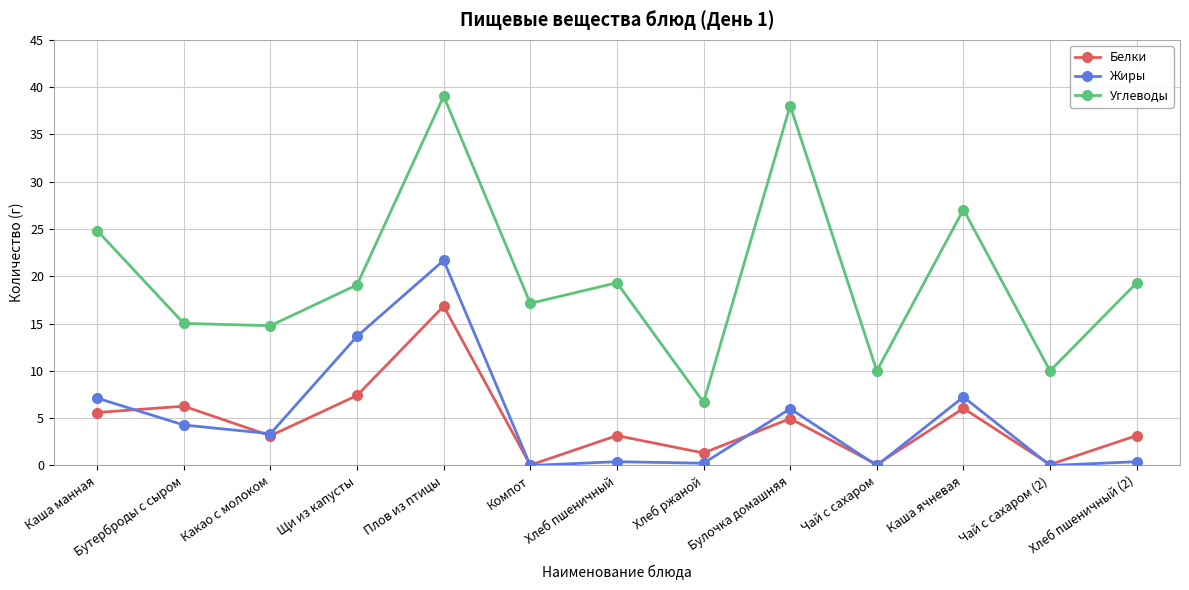

The value of Белки at Хлеб пшеничный is 3.2. True or false?

True